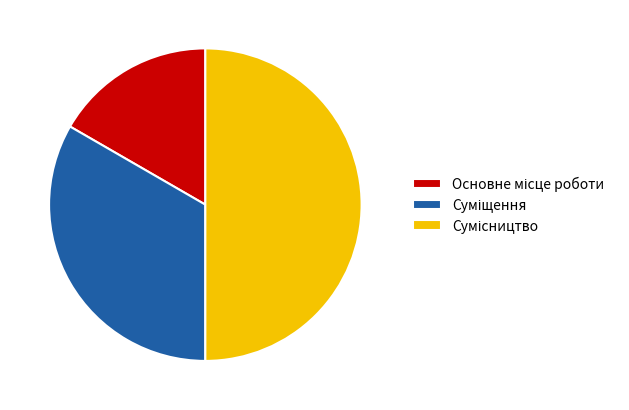

How many segments does this pie chart have?

3